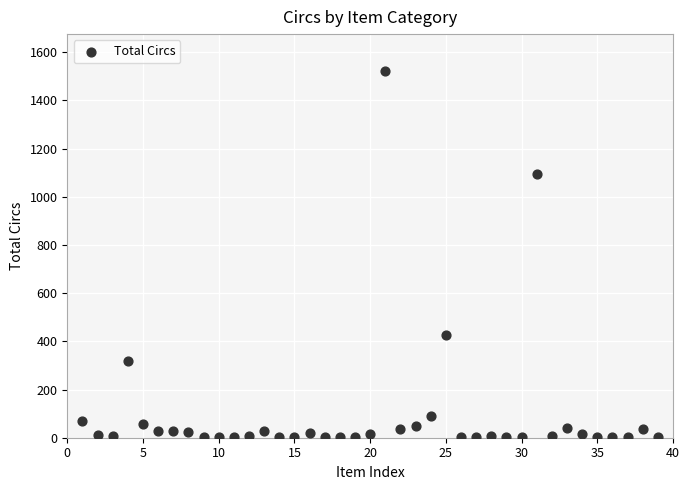

What is the range of X values (max minus min)?

38